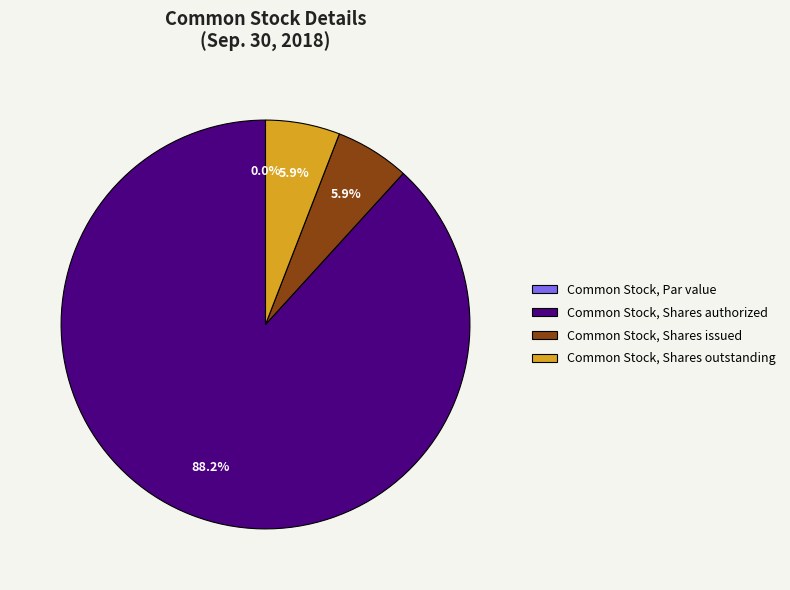

Is there a majority slice in this chart?

Yes